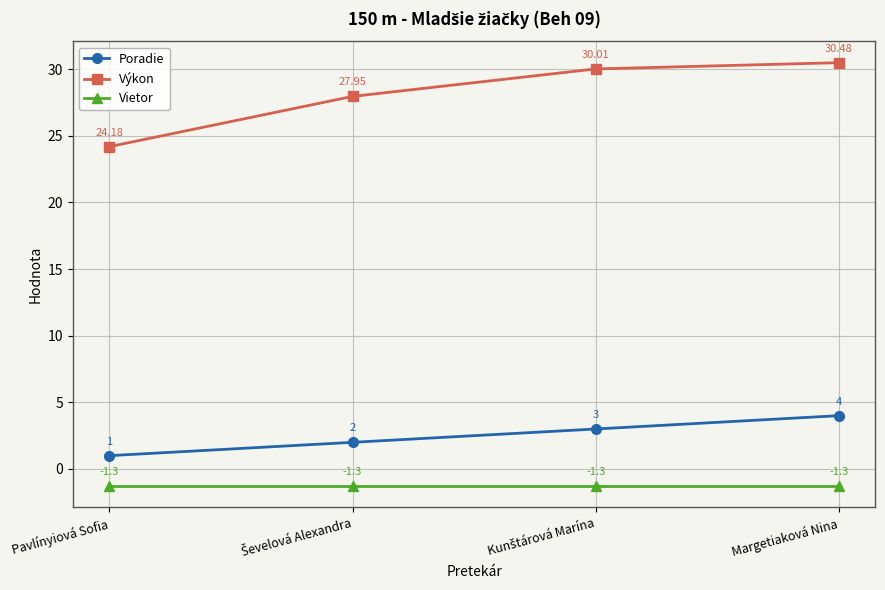

At which category is the sum across all series the highest?

Margetiaková Nina